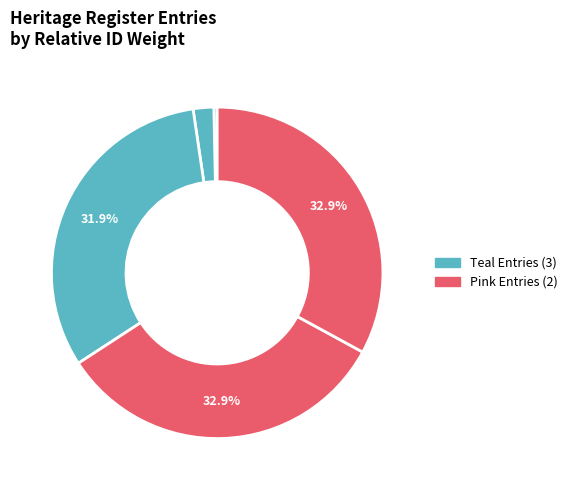

To the nearest percent, what is the difference between the largest and smallest slice percentages?

33%